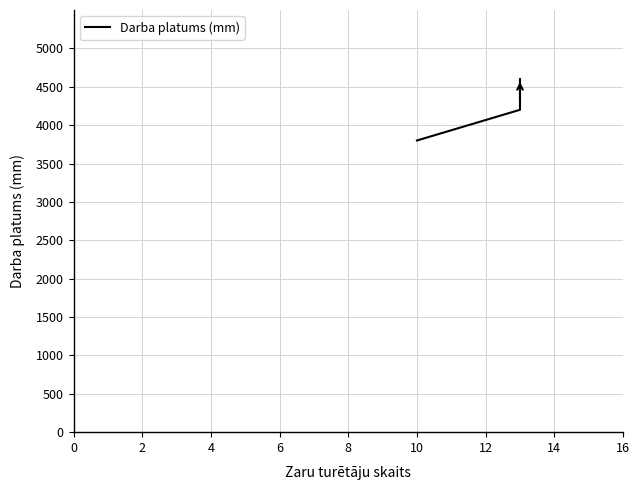

What is the difference between the maximum and minimum values?

800